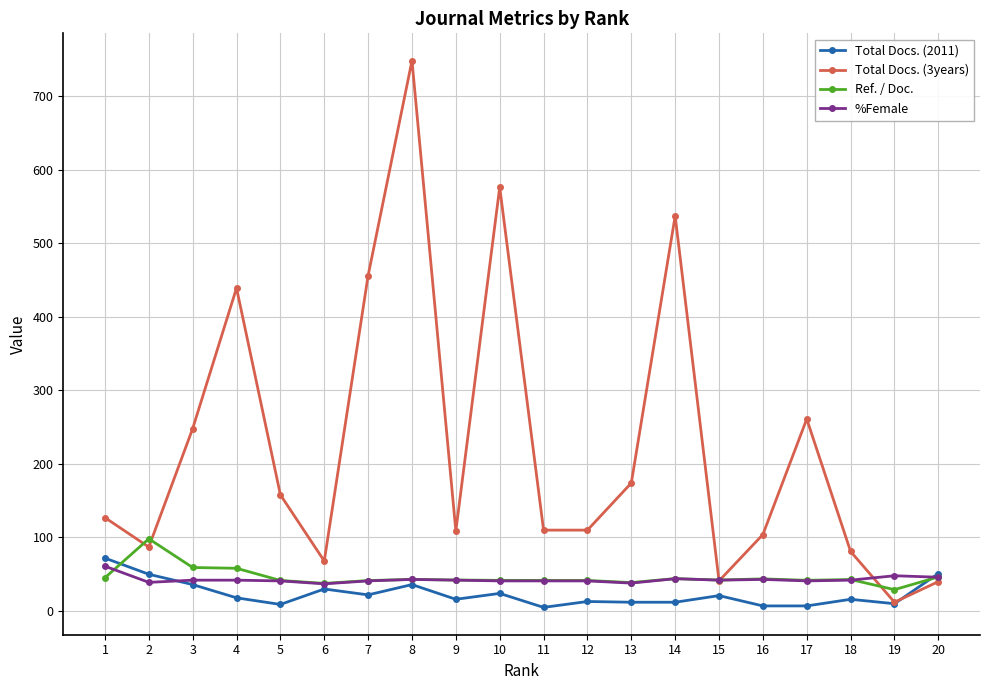

Where do Ref. / Doc. and Total Docs. (3years) first cross each other?

1 and 2